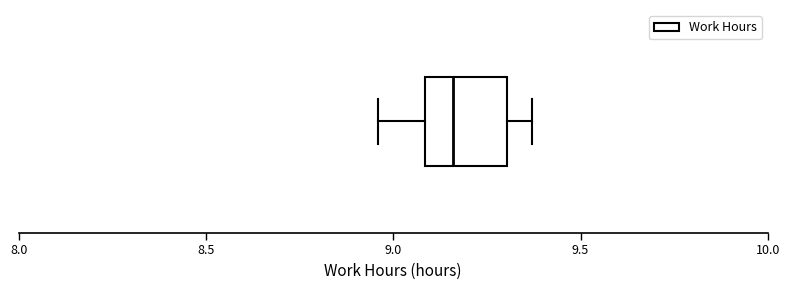

Read this box plot against the x-axis: the position of the median line, the range covered by the box, and the ends of both whiskers. The values are not printed on the chart, so give them approximately, as read against the axis.

median 9.15, box 9.10 to 9.30, whiskers 8.95 to 9.35